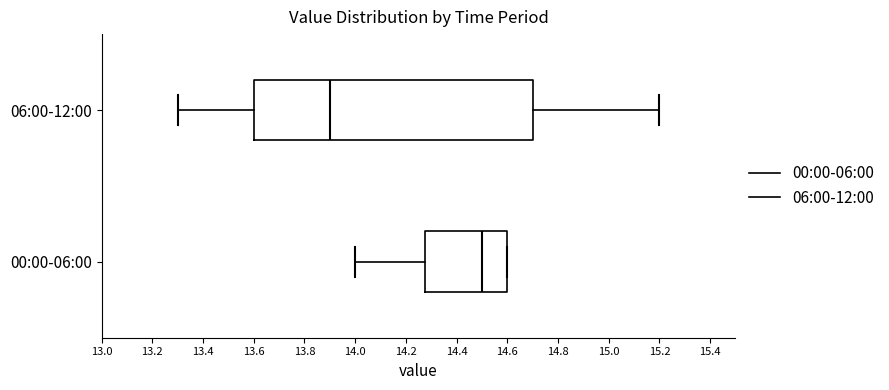

Which box's median line is the furthest to the right?

00:00-06:00